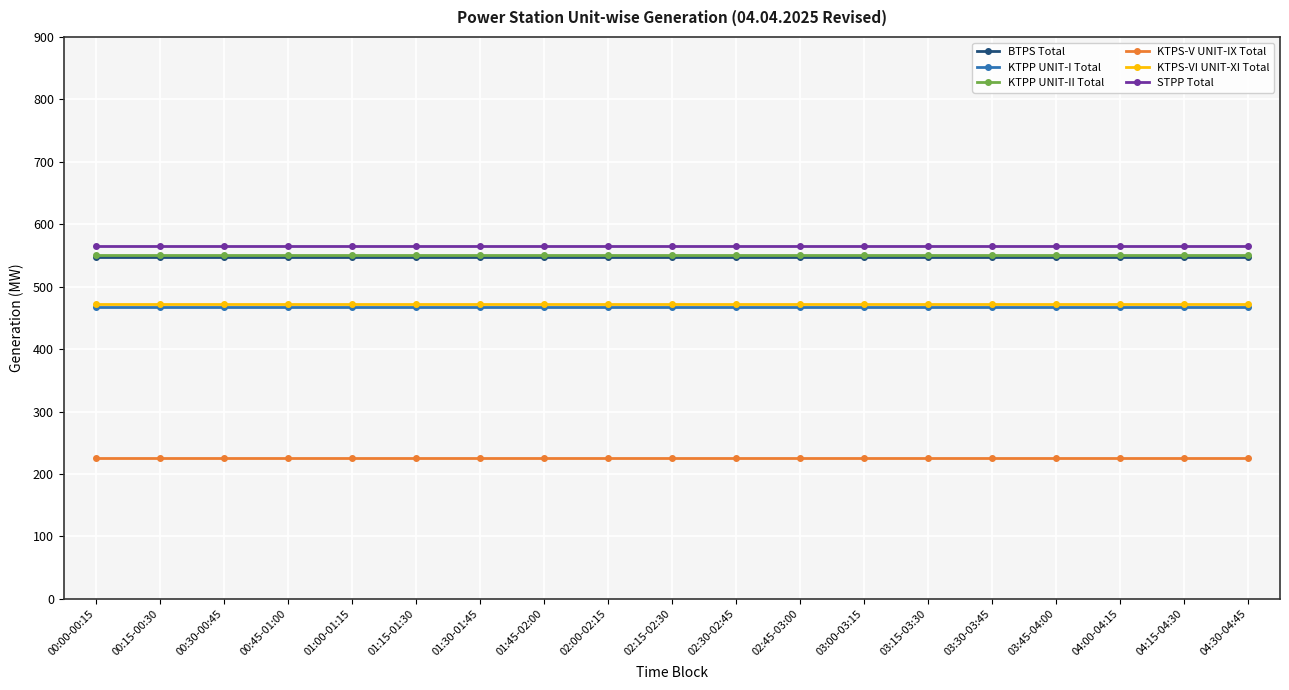

Reading left to right, what are all the values shown in this chart?

BTPS Total: 548.2	548.2	548.2	548.2	548.2	548.2	548.2	548.2	548.2	548.2	548.2	548.2	548.2	548.2	548.2	548.2	548.2	548.2	548.2
KTPP UNIT-I Total: 468.0	468.0	468.0	468.0	468.0	468.0	468.0	468.0	468.0	468.0	468.0	468.0	468.0	468.0	468.0	468.0	468.0	468.0	468.0
KTPP UNIT-II Total: 550.0	550.0	550.0	550.0	550.0	550.0	550.0	550.0	550.0	550.0	550.0	550.0	550.0	550.0	550.0	550.0	550.0	550.0	550.0
KTPS-V UNIT-IX Total: 225.0	225.0	225.0	225.0	225.0	225.0	225.0	225.0	225.0	225.0	225.0	225.0	225.0	225.0	225.0	225.0	225.0	225.0	225.0
KTPS-VI UNIT-XI Total: 471.7	471.7	471.7	471.7	471.7	471.7	471.7	471.7	471.7	471.7	471.7	471.7	471.7	471.7	471.7	471.7	471.7	471.7	471.7
STPP Total: 565.5	565.5	565.5	565.5	565.5	565.5	565.5	565.5	565.5	565.5	565.5	565.5	565.5	565.5	565.5	565.5	565.5	565.5	565.5